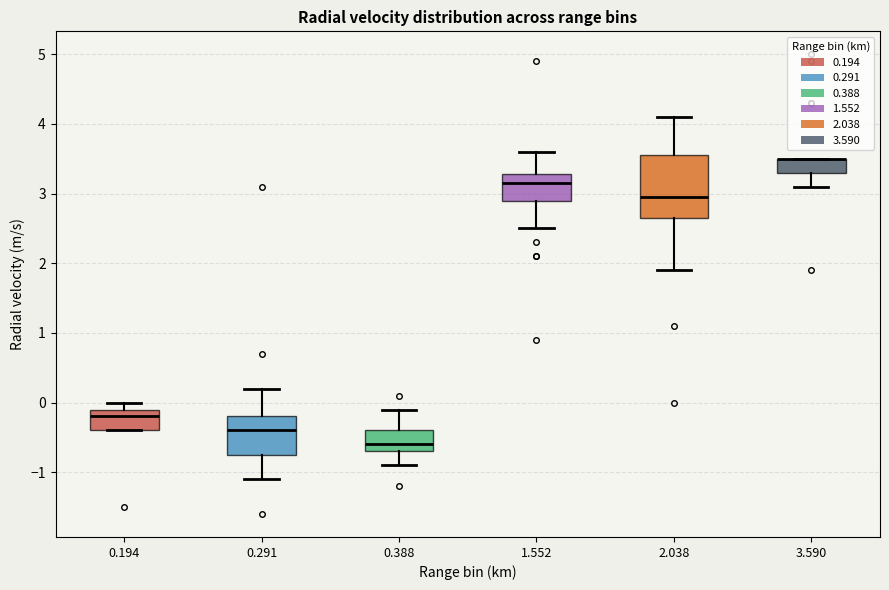

Comparing the boxes themselves (not the whiskers), which one is the tallest?

2.038